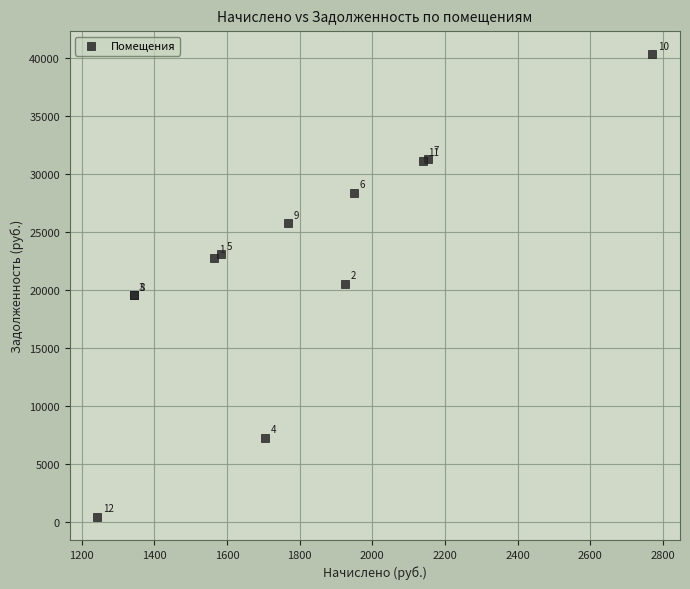

What Y value in the scatter plot is closest to 20373?

20525.4